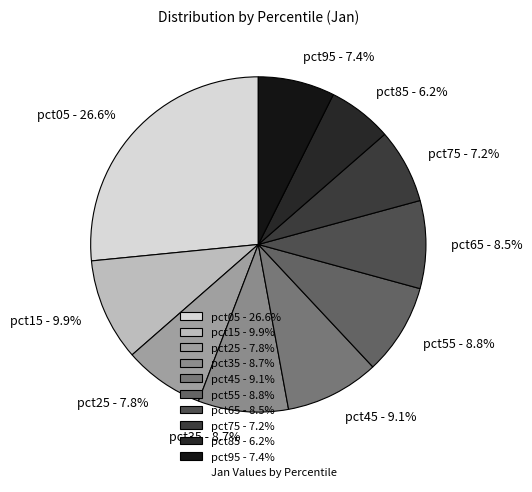

Does pct75 account for over 50% of the chart?

No